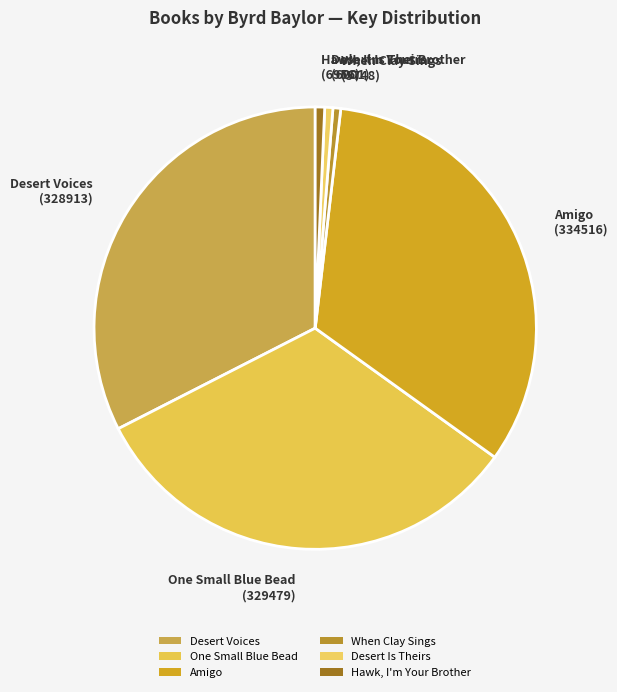

Which category has the biggest portion of the pie?

Amigo